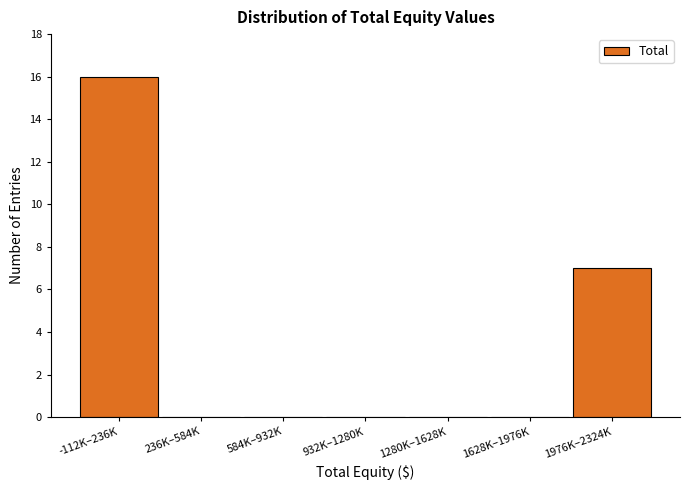

What is the sum of all values?

23